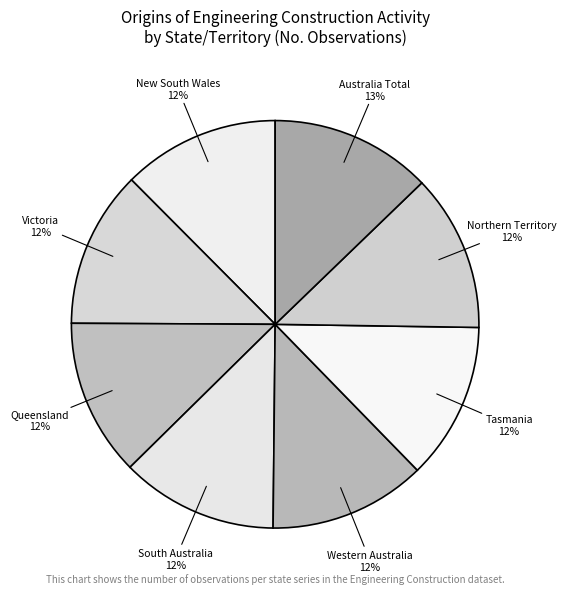

How many segments does this pie chart have?

8